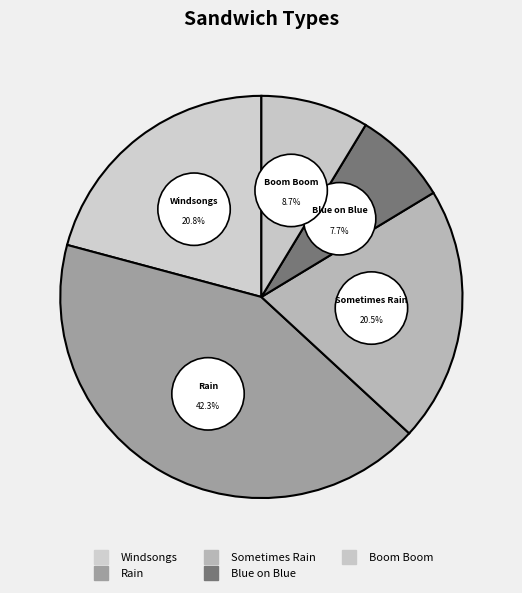

To the nearest percent, what portion does Blue on Blue represent?

8%